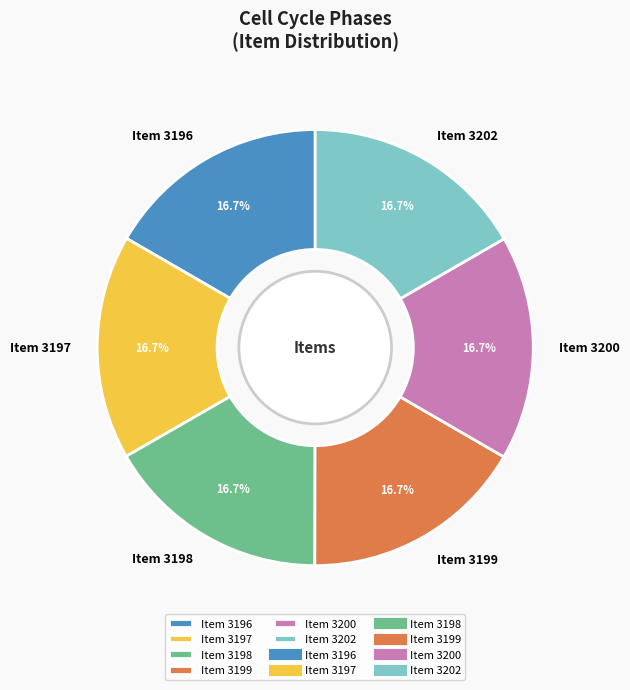

True or false: Item 3197 accounts for 17% of the total.

True